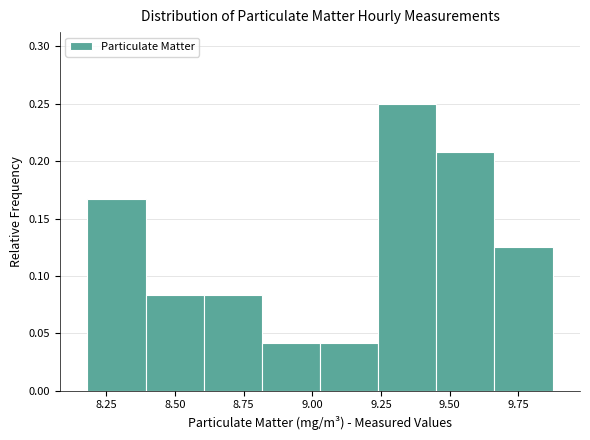

Which range on the x-axis has the tallest bar?

9.25 to 9.45